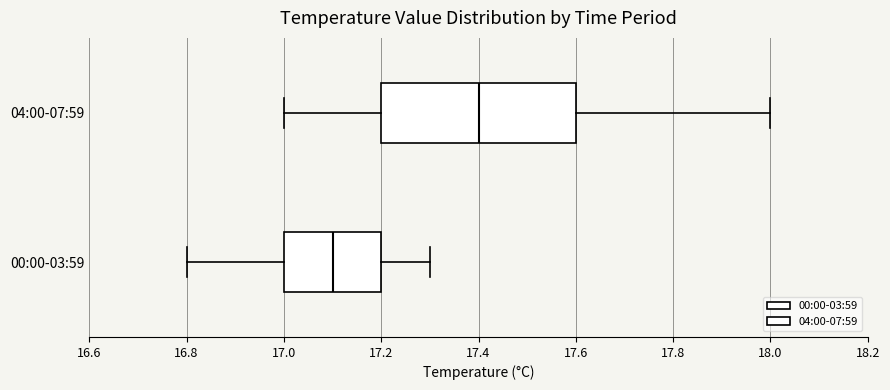

Comparing the boxes themselves (not the whiskers), which one is the widest?

04:00-07:59